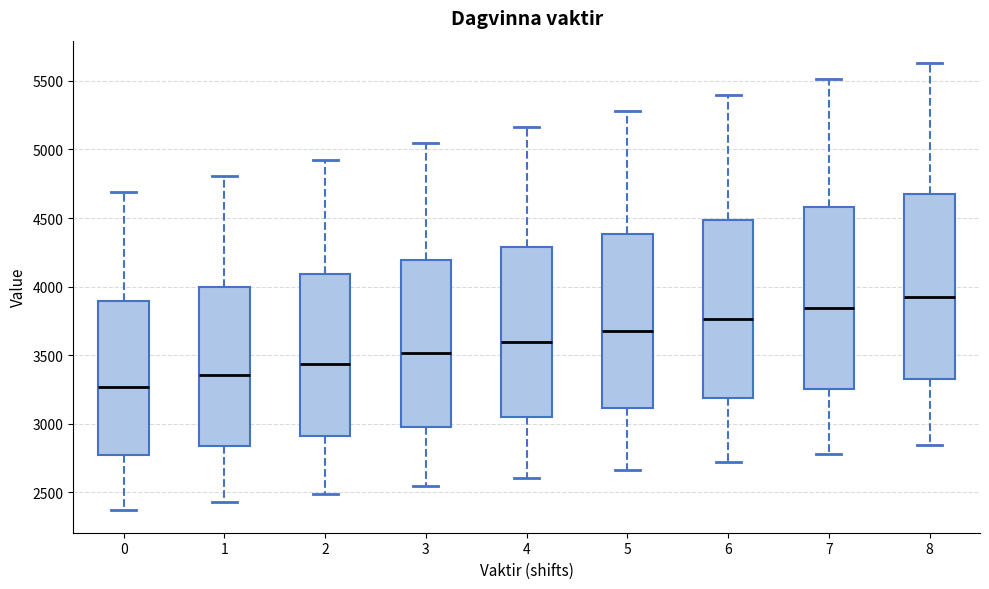

Which box has the highest median line?

8